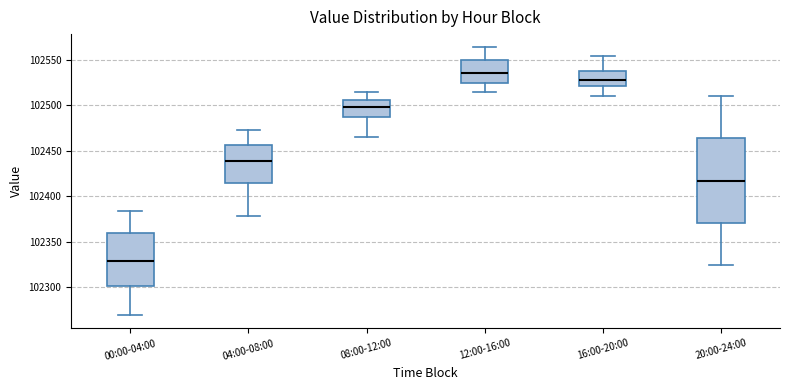

Comparing the boxes themselves (not the whiskers), which one is the tallest?

20:00-24:00